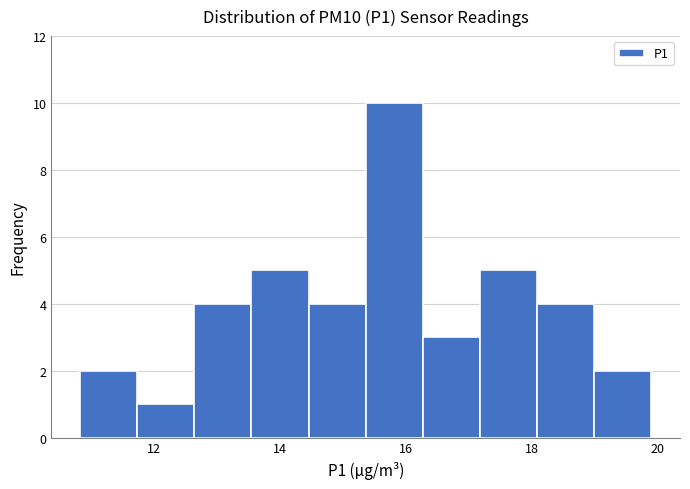

Over which range of the x-axis is the bar tallest?

15.4 to 16.2